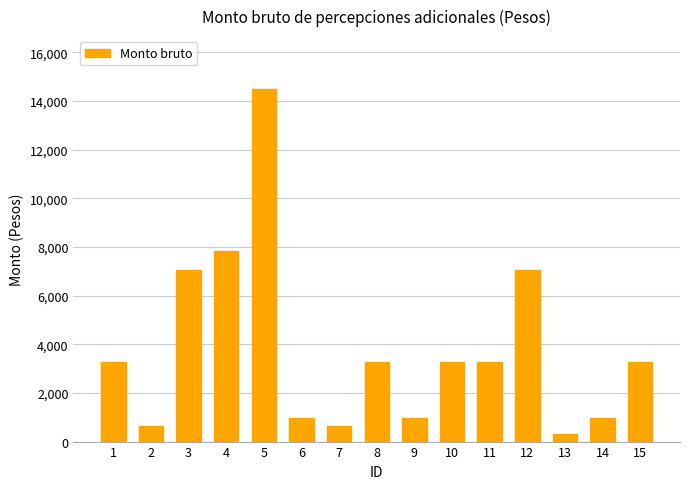

What is the greatest value displayed?

14491.4